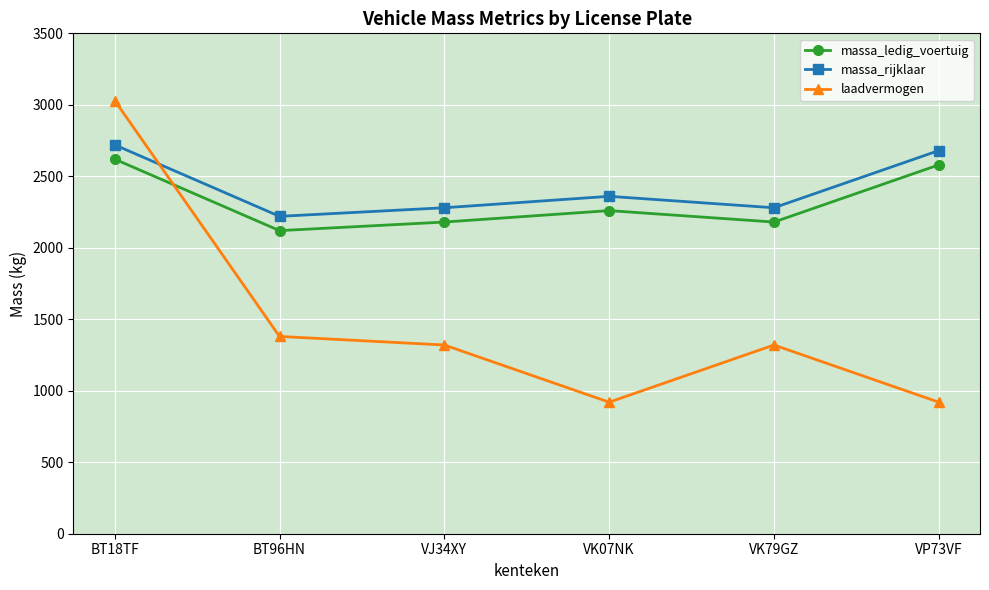

Does the chart display data point markers on the line(s)?

Yes